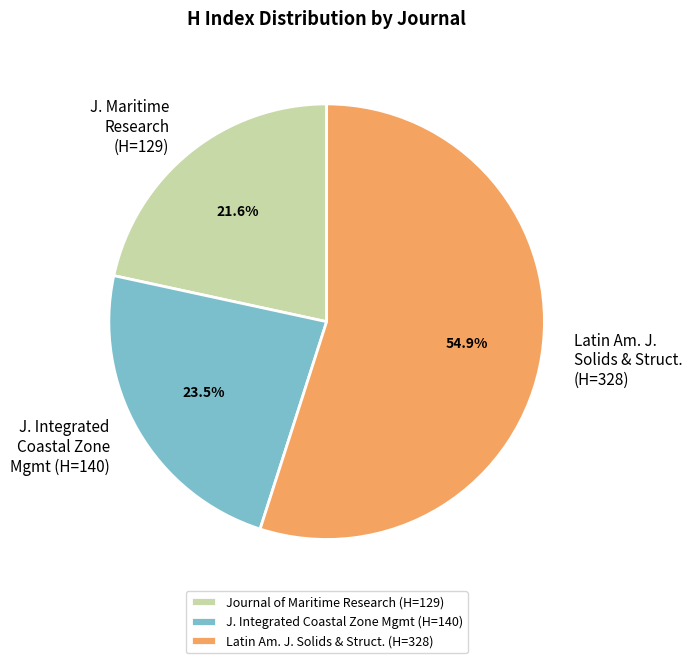

Does any single category account for the majority?

Yes